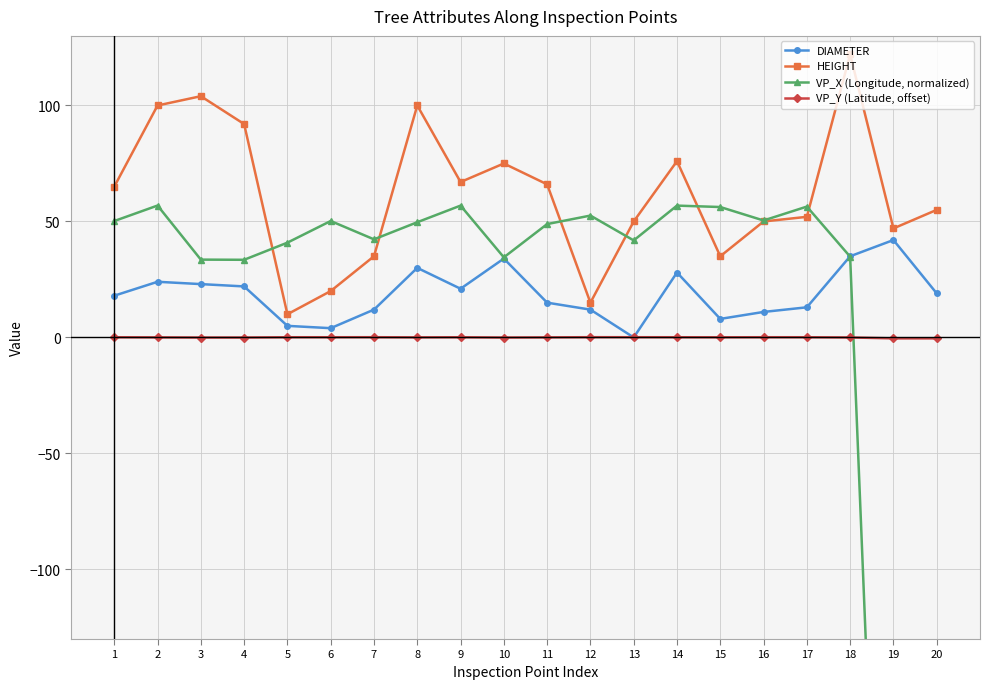

Reading left to right, transcribe all the data shown in this chart.

DIAMETER: 1=18.0	2=24.0	3=23.0	4=22.0	5=5.0	6=4.0	7=12.0	8=30.0	9=21.0	10=34.0	11=15.0	12=12.0	13=0.0	14=28.0	15=8.0	16=11.0	17=13.0	18=35.0	19=42.0	20=19.0
HEIGHT: 1=65.0	2=100.0	3=104.0	4=92.0	5=10.0	6=20.0	7=35.0	8=100.0	9=67.0	10=75.0	11=66.0	12=15.0	13=50.0	14=76.0	15=35.0	16=50.0	17=52.0	18=122.0	19=47.0	20=55.0
VP_X (Longitude, normalized): 1=50.2	2=56.9	3=33.6	4=33.5	5=40.9	6=50.2	7=42.3	8=49.7	9=56.8	10=34.5	11=48.9	12=52.5	13=41.8	14=56.8	15=56.2	16=50.4	17=56.4	18=34.8	19=-423.2	20=-423.3
VP_Y (Latitude, offset): 1=0.1	2=0.0	3=-0.0	4=-0.0	5=0.1	6=0.1	7=0.1	8=0.0	9=0.1	10=-0.0	11=0.0	12=0.1	13=0.1	14=0.1	15=0.1	16=0.1	17=0.1	18=0.0	19=-0.4	20=-0.4